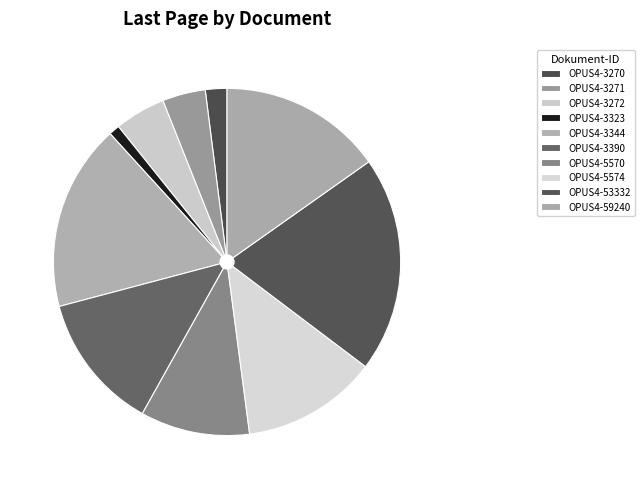

Count the number of slices in the pie.

10